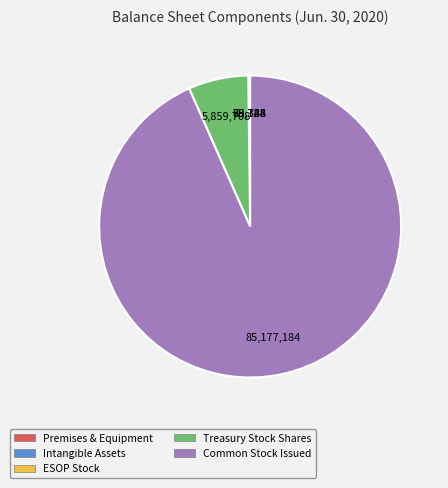

Which category has the biggest portion of the pie?

Common Stock Issued